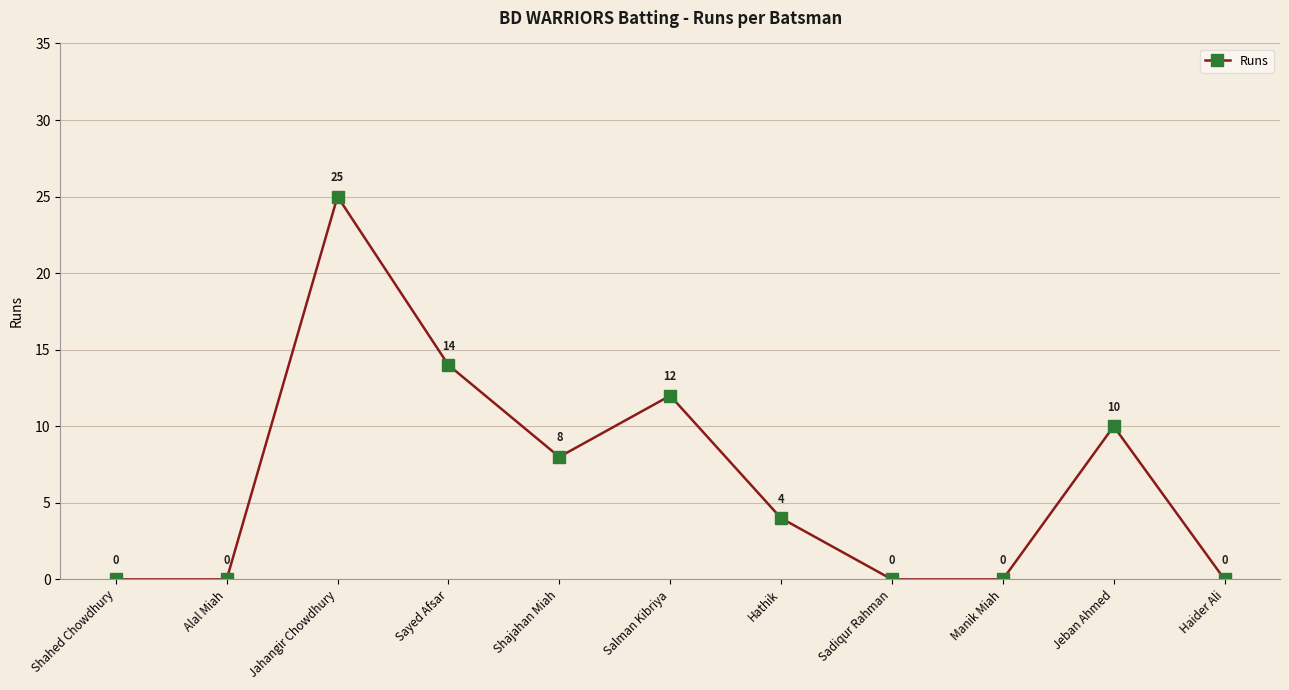

What is the ratio of the value at Hathik to the value at Jeban Ahmed?

0.4